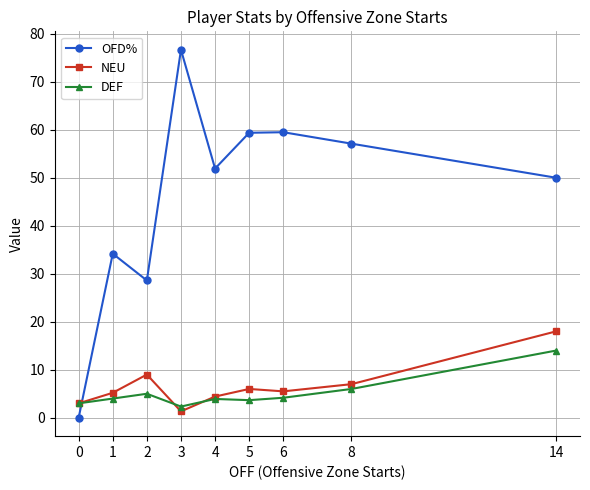

The DEF series shows 4.2 at 6. True or false?

True